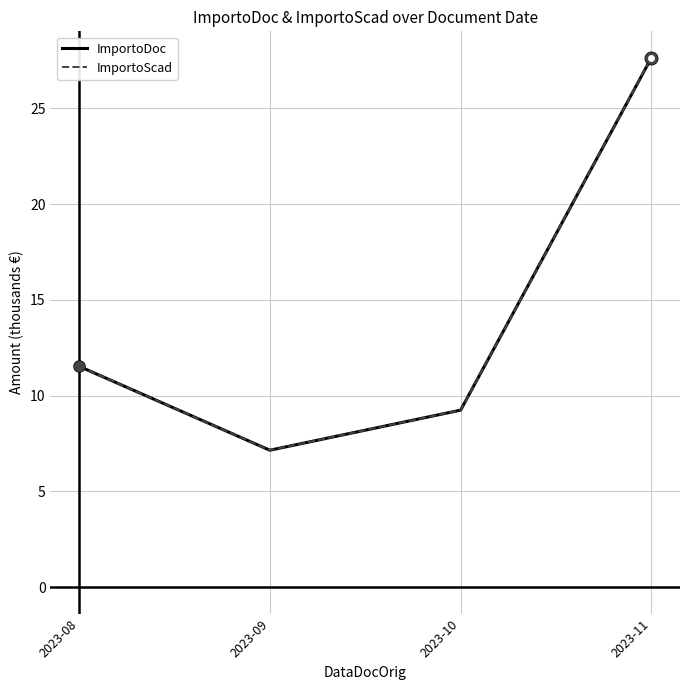

The value of ImportoDoc at 2023-09 is 2.6. True or false?

False